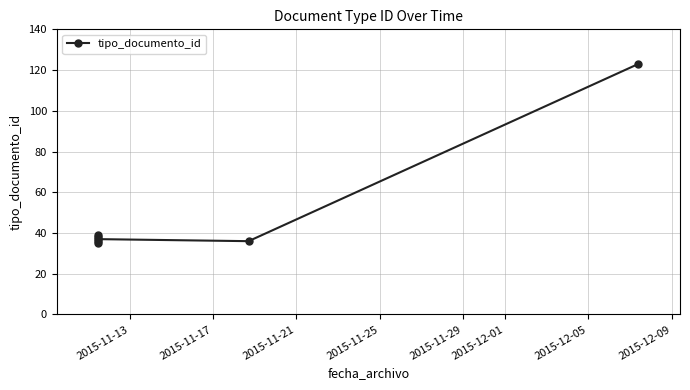

Count the number of values greater than 37.

3